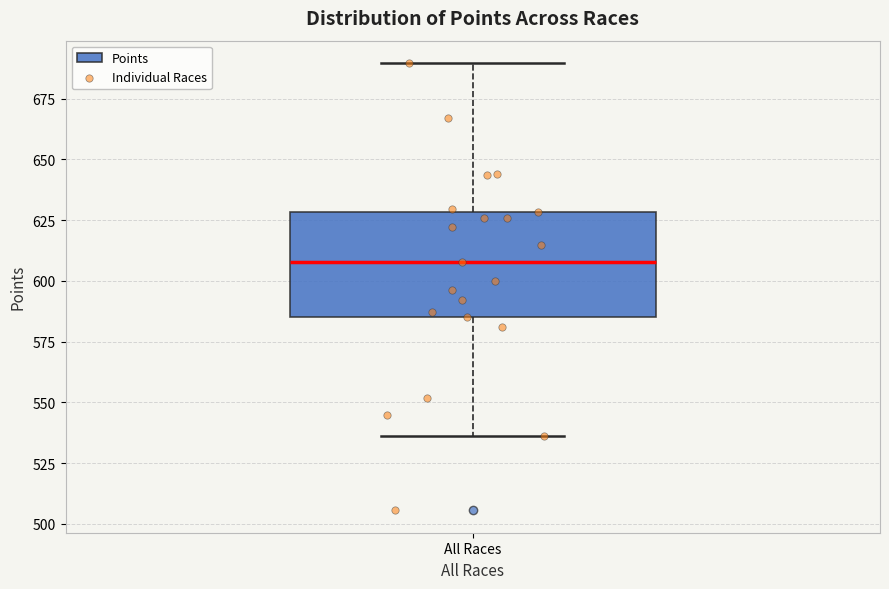

Transcribe this box plot: give where the median line is, the range the box spans, and where the two whiskers end, as read against the y-axis. The values are not printed on the chart, so give them approximately, as read against the axis.

median 610, box 585 to 630, whiskers 535 to 690